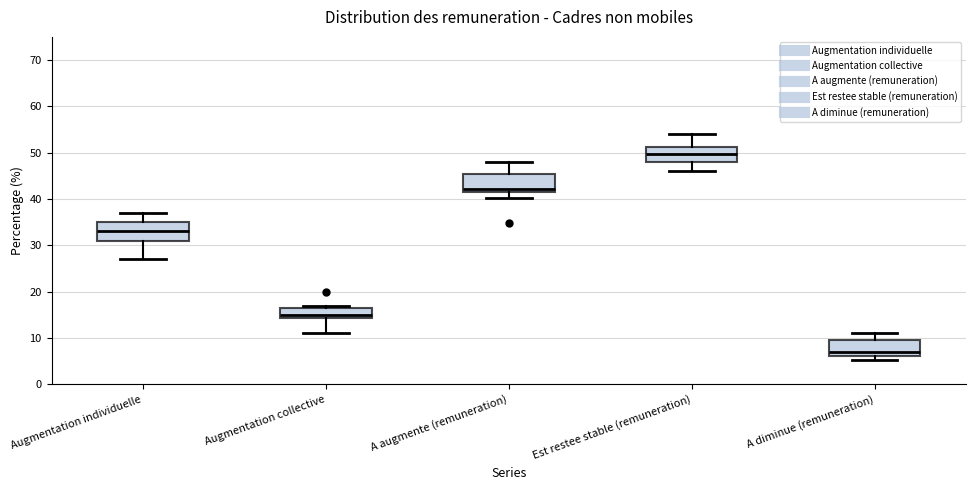

Reading left to right, transcribe this box plot: for each box, give where its median line is, the range the box spans, and where its two whiskers end, as read against the y-axis. The values are not printed on the chart, so give them approximately, as read against the axis.

Augmentation individuelle: median 33, box 31 to 35, whiskers 27 to 37
Augmentation collective: median 15, box 14 to 17, whiskers 11 to 17 (just above the box's upper edge)
A augmente (remuneration): median 42 (just above the box's lower edge), box 42 to 46, whiskers 40 to 48
Est restee stable (remuneration): median 50, box 48 to 51, whiskers 46 to 54
A diminue (remuneration): median 7, box 6 to 10, whiskers 5 to 11